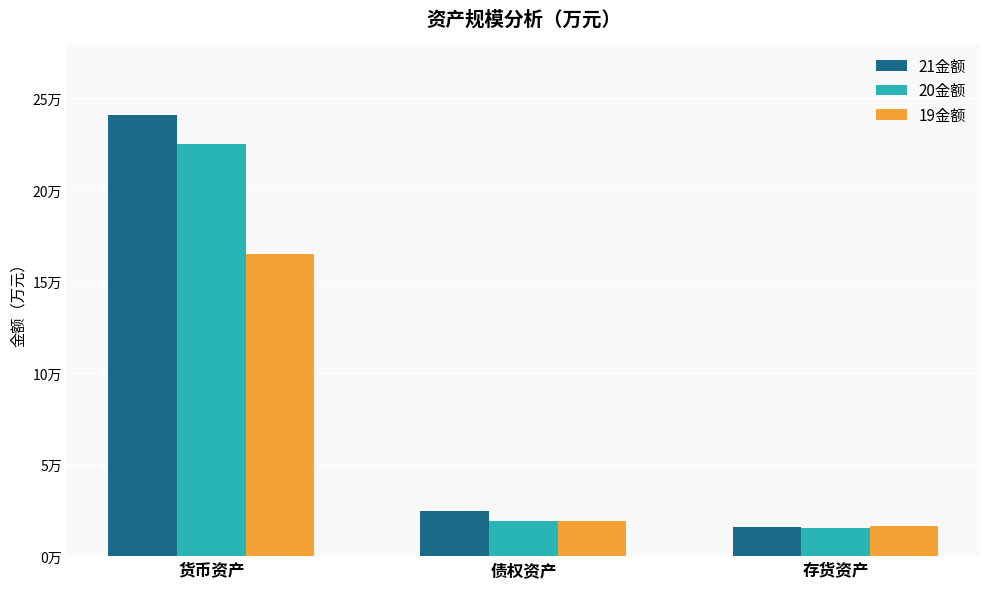

What is the sum of the 19金额 values at 债权资产 and 货币资产?

184318.7